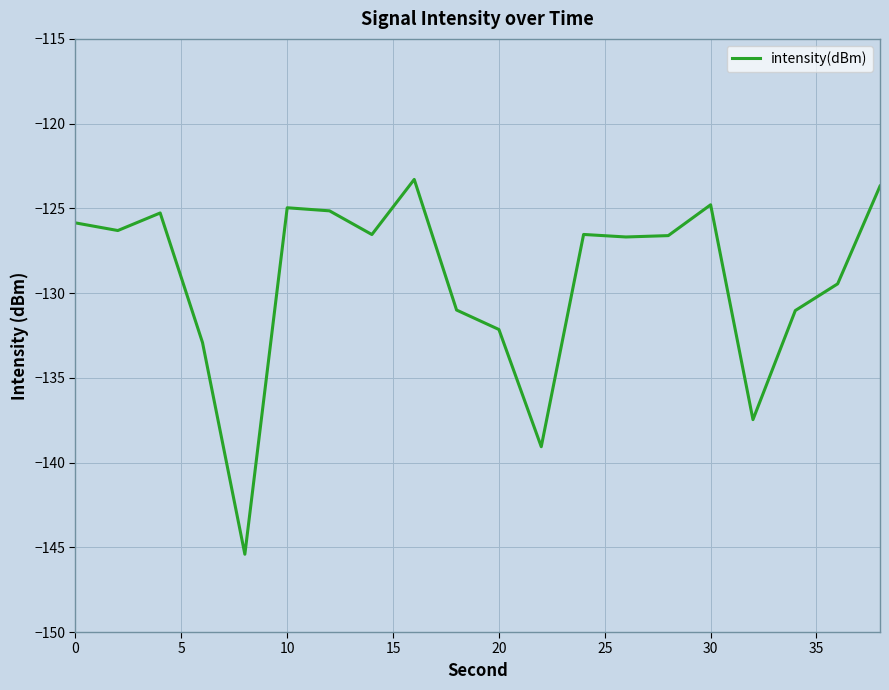

What is the minimum value shown in the chart?

-145.4